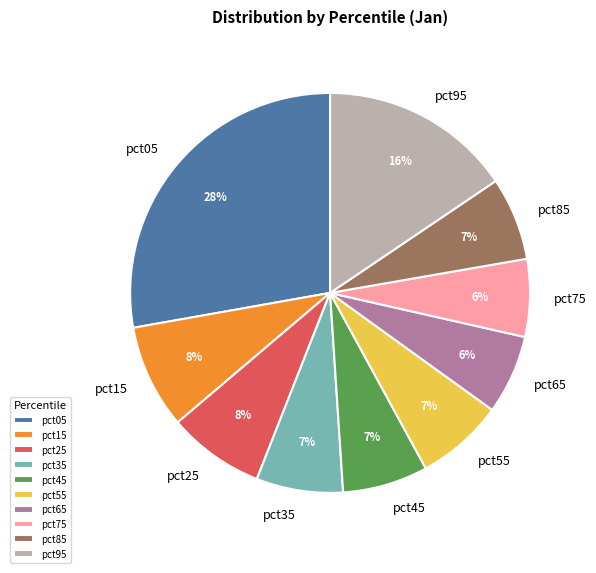

What percentage is the pct05 slice, to the nearest percent?

28%